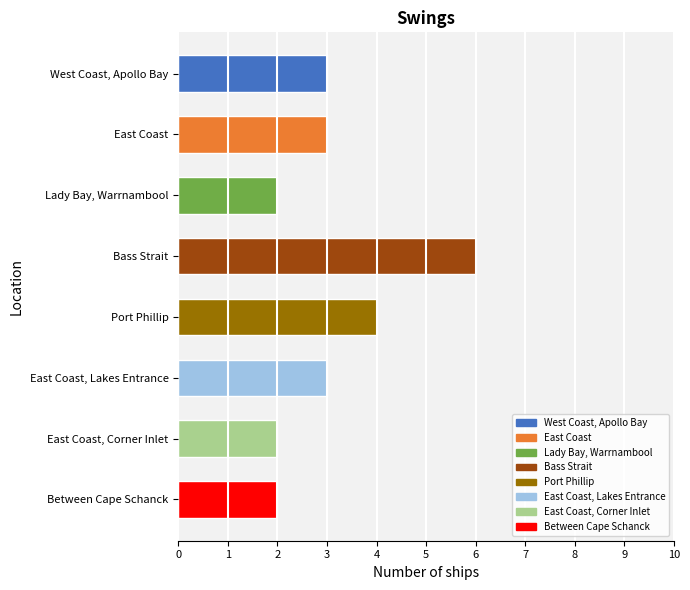

At which label is the value closest to 4?

Port Phillip